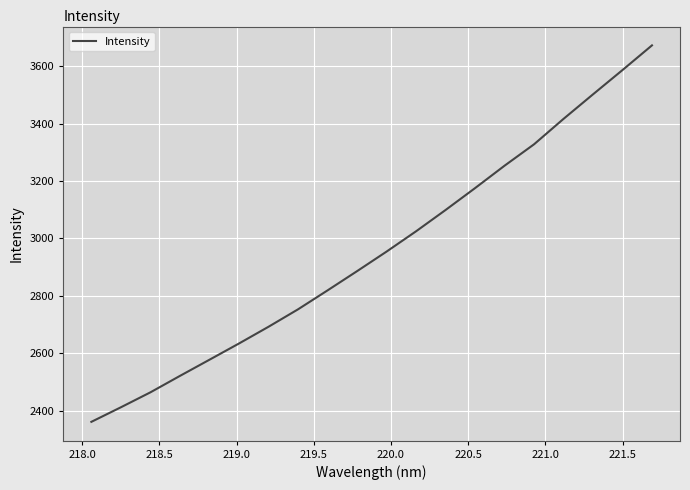

What is the greatest value displayed?

3672.4